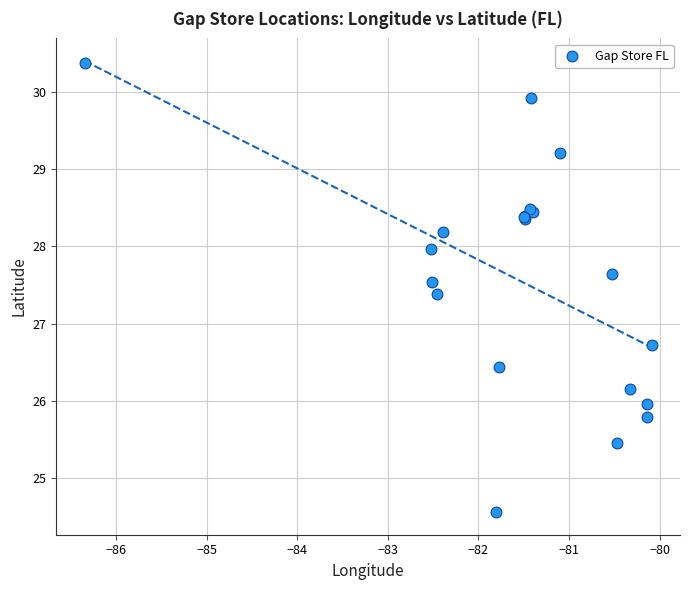

What Y value in the scatter plot is closest to 27?

26.7